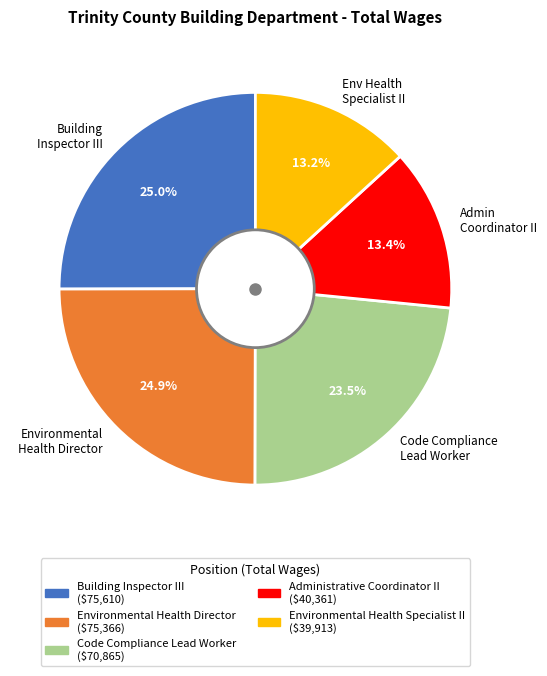

Does Building Inspector III represent more than half of the total?

No